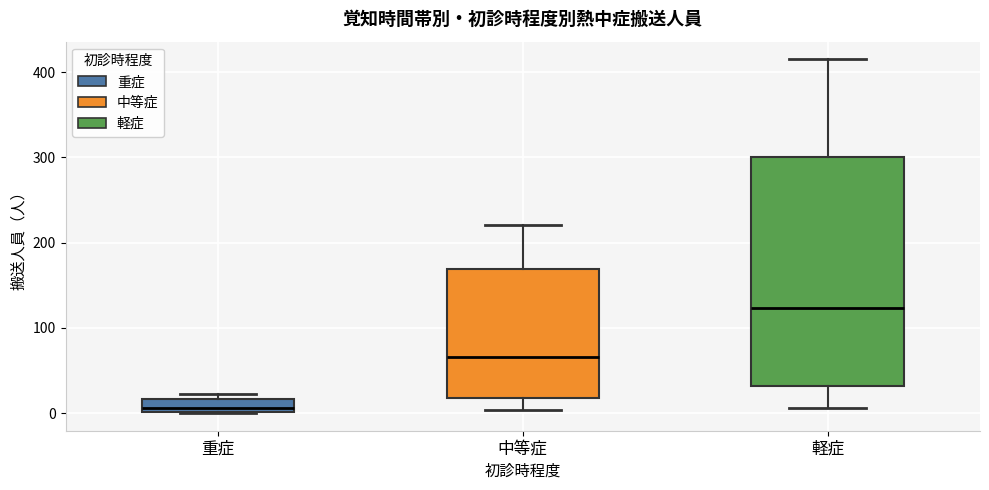

Which box's median line is the lowest?

重症